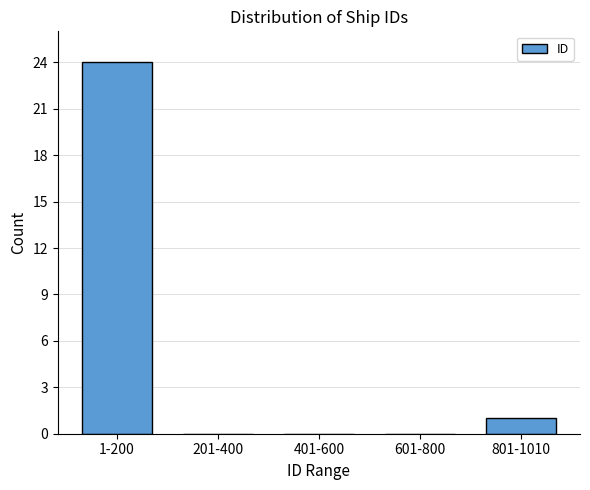

Reading right to left, transcribe all the data shown in this chart.

801-1010=1	601-800=0	401-600=0	201-400=0	1-200=24